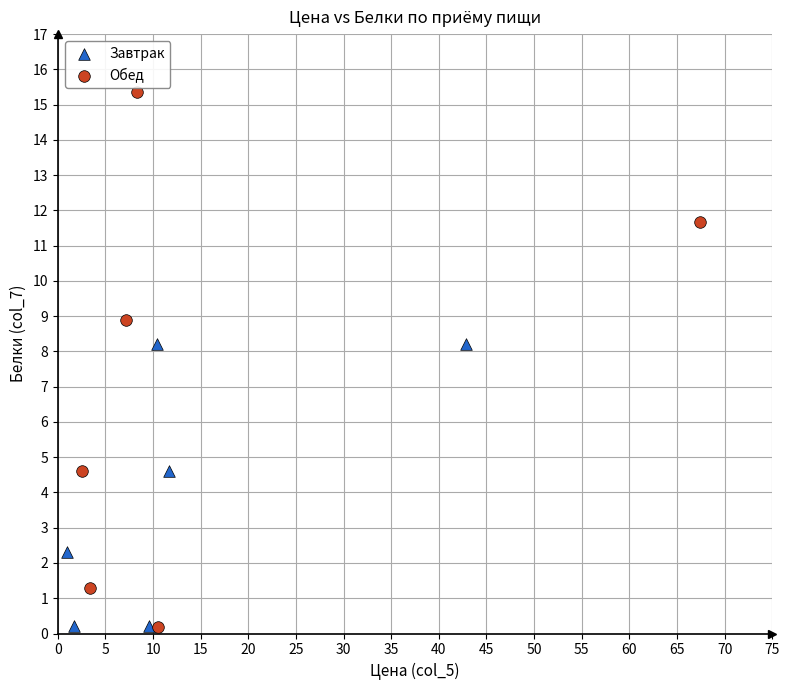

Which series reaches the maximum Y coordinate?

Обед